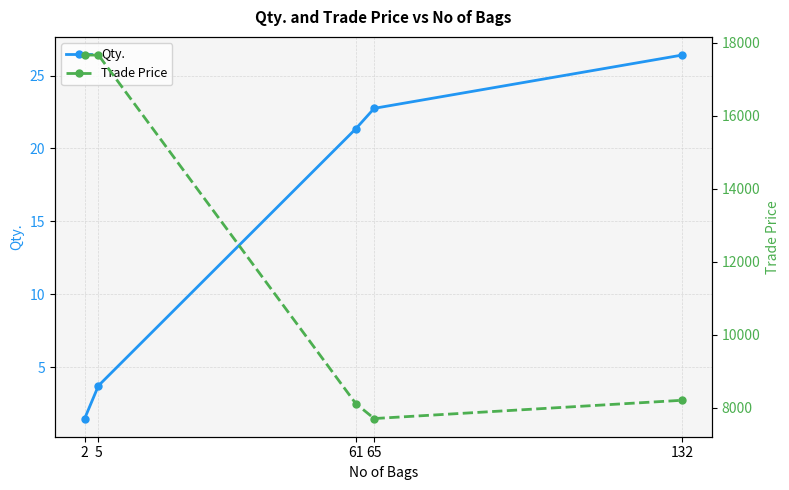

True or false: Qty. has a value of 26.4 at 132.

True